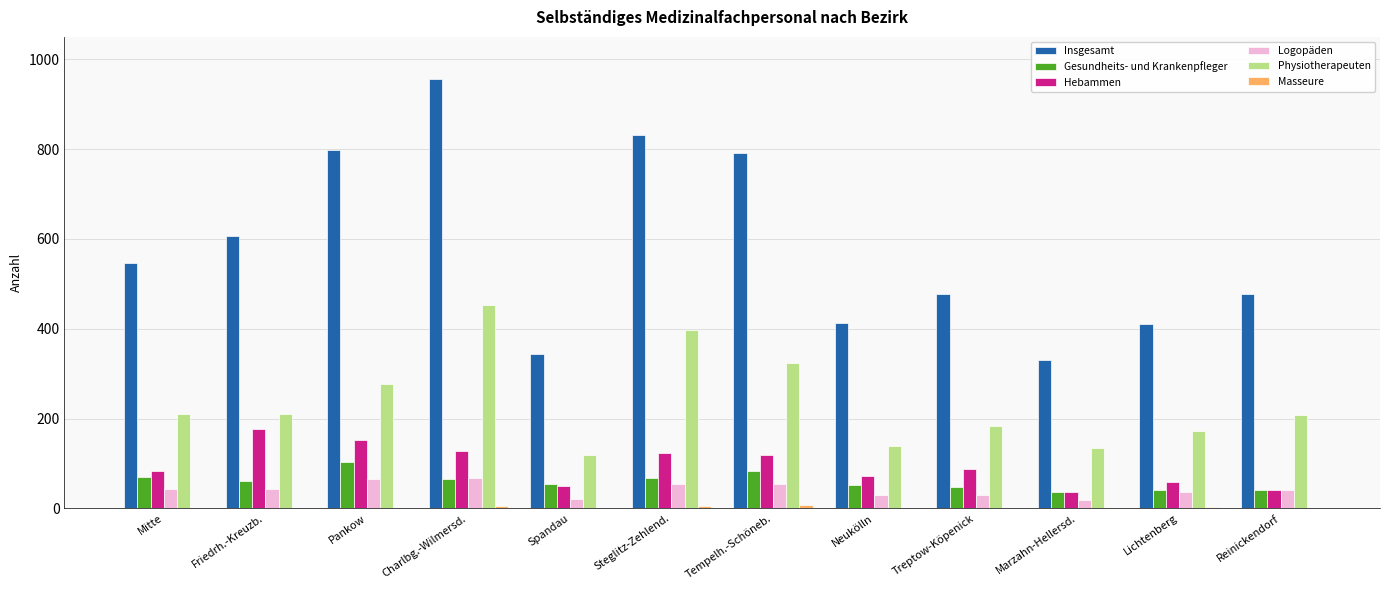

Which label corresponds to the largest value in the chart?

Charlbg.-Wilmersd.